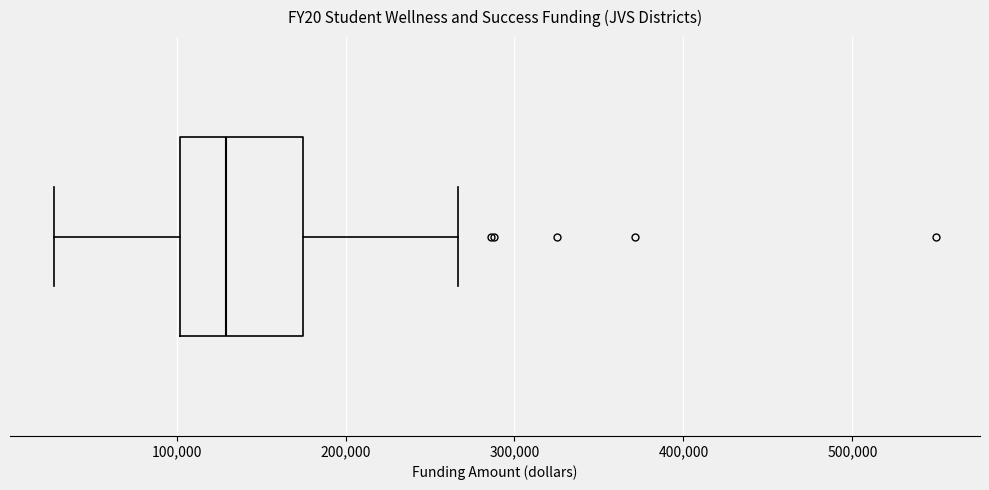

Transcribe this box plot: give where the median line is, the range the box spans, and where the two whiskers end, as read against the x-axis. The values are not printed on the chart, so give them approximately, as read against the axis.

median 130000, box 100000 to 170000, whiskers 30000 to 270000